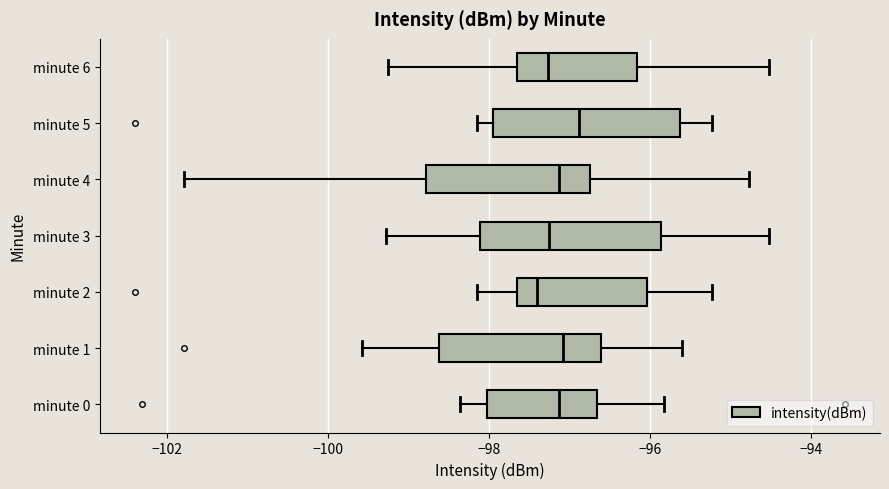

Reading bottom to top, transcribe this box plot: for each box, give where its median line is, the range the box spans, and where its two whiskers end, as read against the x-axis. The values are not printed on the chart, so give them approximately, as read against the axis.

minute 0: median -97.2, box -98.0 to -96.6, whiskers -98.4 to -95.8
minute 1: median -97.0, box -98.6 to -96.6, whiskers -99.6 to -95.6
minute 2: median -97.4, box -97.6 to -96.0, whiskers -98.2 to -95.2
minute 3: median -97.2, box -98.2 to -95.8, whiskers -99.2 to -94.6
minute 4: median -97.2, box -98.8 to -96.8, whiskers -101.8 to -94.8
minute 5: median -96.8, box -98.0 to -95.6, whiskers -98.2 to -95.2
minute 6: median -97.2, box -97.6 to -96.2, whiskers -99.2 to -94.6